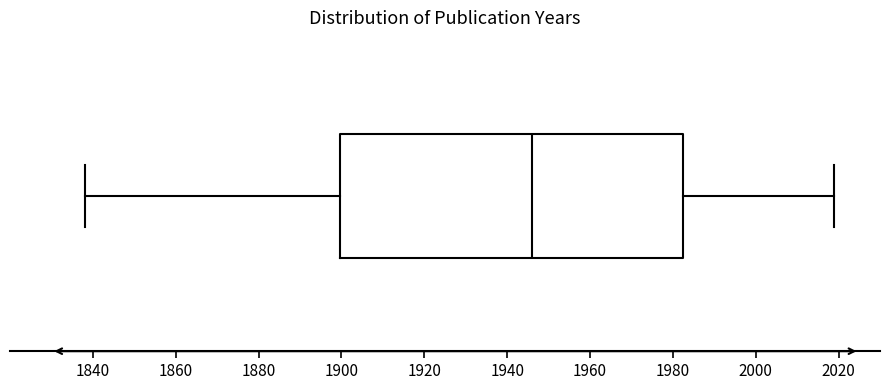

Transcribe this box plot: give where the median line is, the range the box spans, and where the two whiskers end, as read against the x-axis. The values are not printed on the chart, so give them approximately, as read against the axis.

median 1946, box 1900 to 1982, whiskers 1838 to 2020